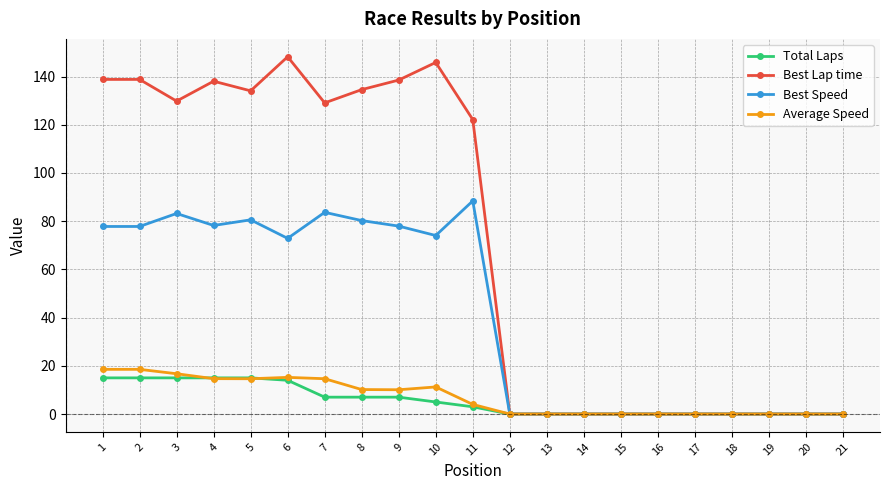

What is the total value across all series at 4?

246.0